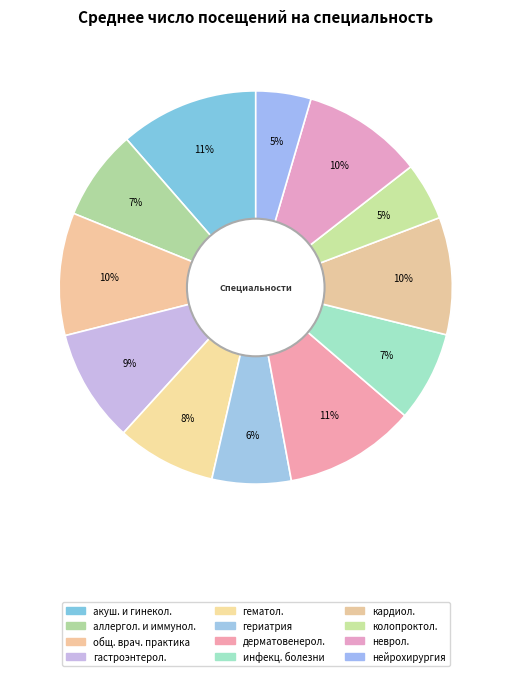

Which category has the smallest portion of the pie?

нейрохирургии